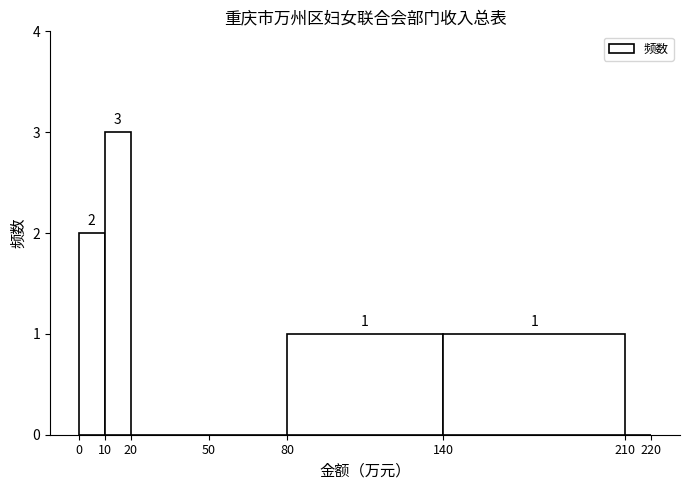

Over which range of the x-axis is the bar tallest?

10 to 20